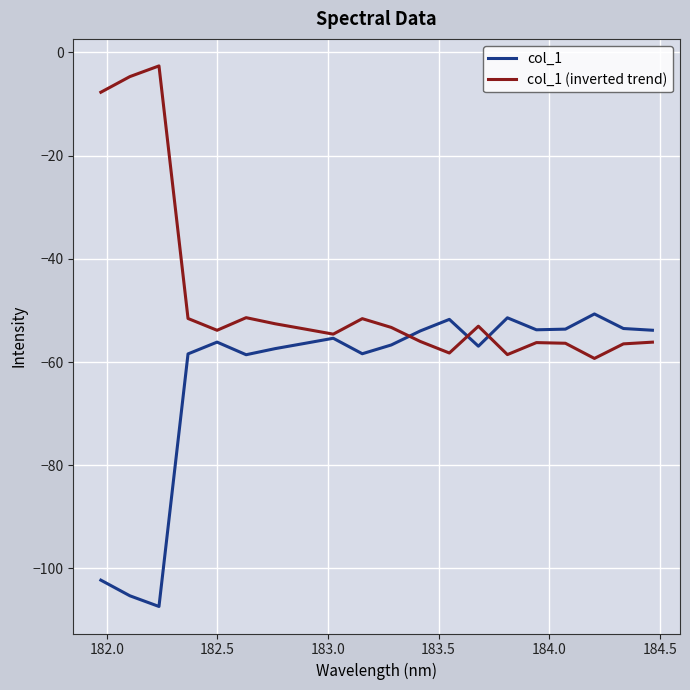

What is the highest value of the col_1 series?

-50.7